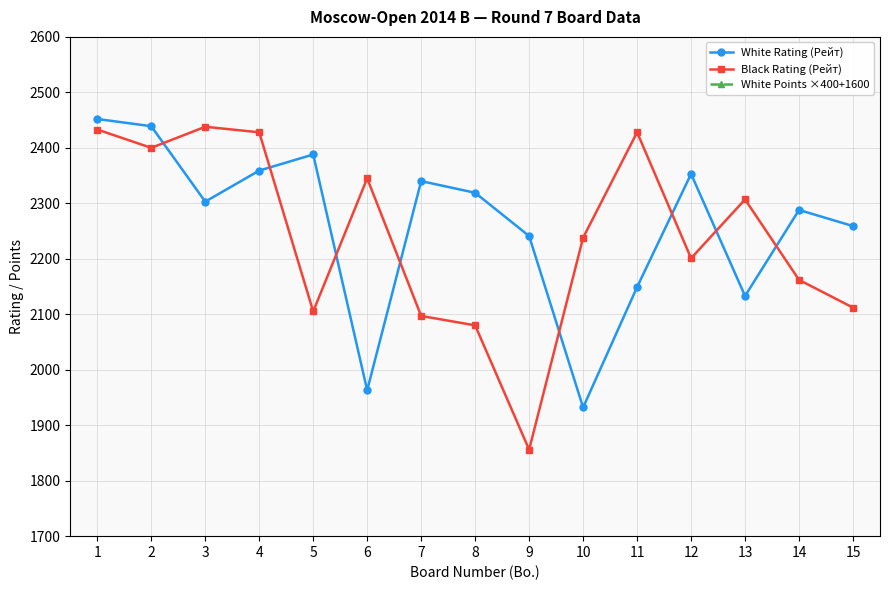

Is it true that Black Rating (Рейт) equals 2162 at 14?

True